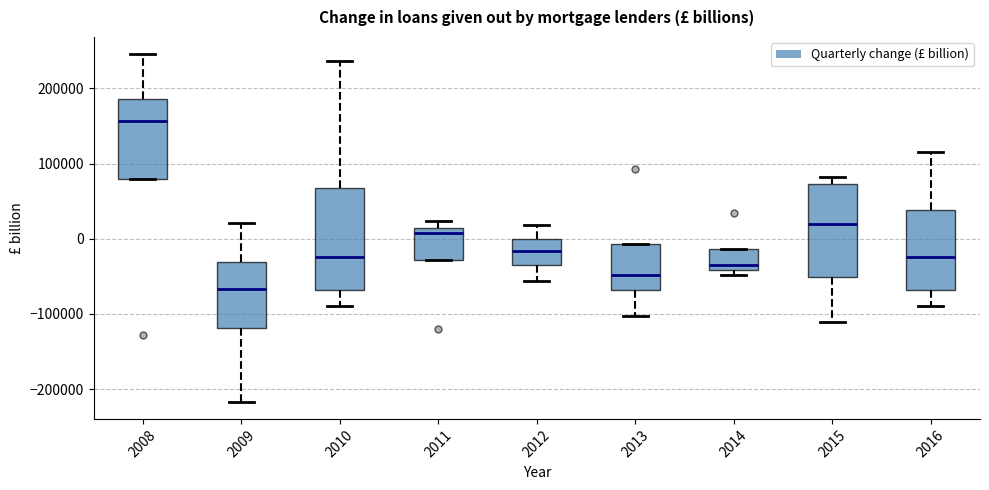

Comparing the boxes themselves (not the whiskers), which one is the tallest?

2010